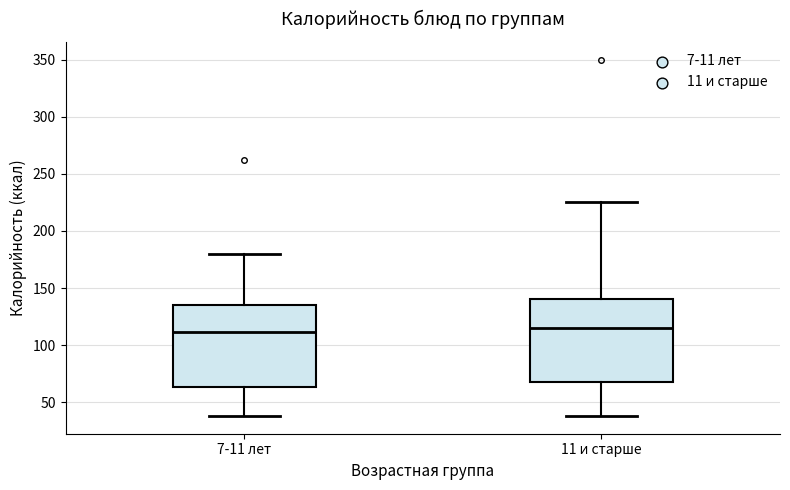

Reading left to right, read every box against the y-axis: the position of its median line, the range the box covers, and the ends of its whiskers. The values are not printed on the chart, so give them approximately, as read against the axis.

7-11 лет: median 110, box 65 to 135, whiskers 40 to 180
11 и старше: median 115, box 70 to 140, whiskers 40 to 225